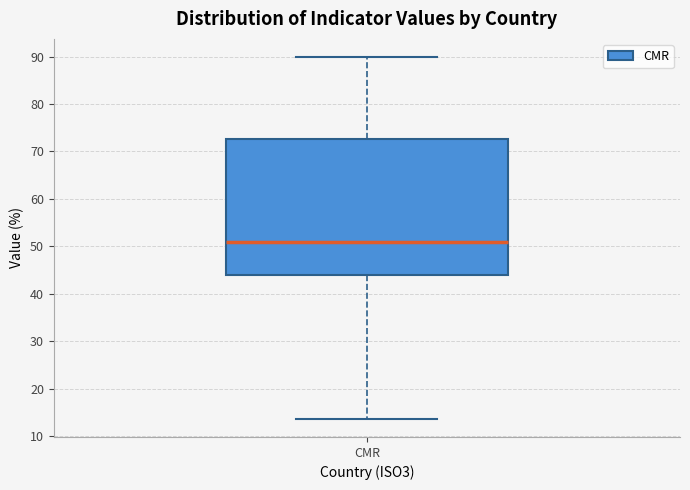

Transcribe this box plot: give where the median line is, the range the box spans, and where the two whiskers end, as read against the y-axis. The values are not printed on the chart, so give them approximately, as read against the axis.

median 51, box 44 to 73, whiskers 14 to 90